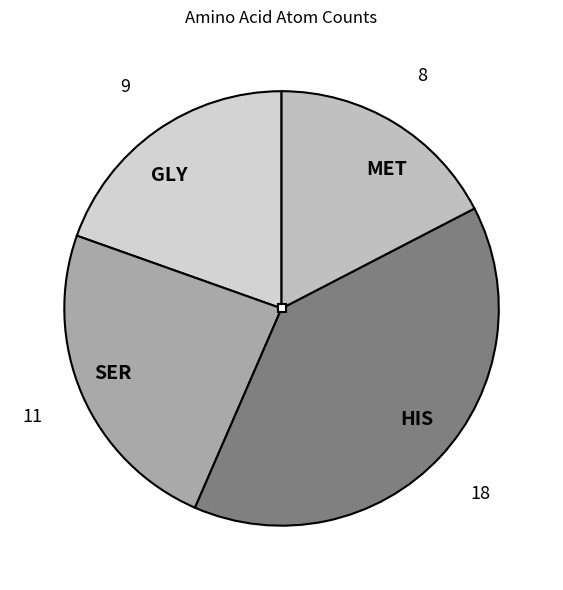

Is MET the majority of the pie?

No